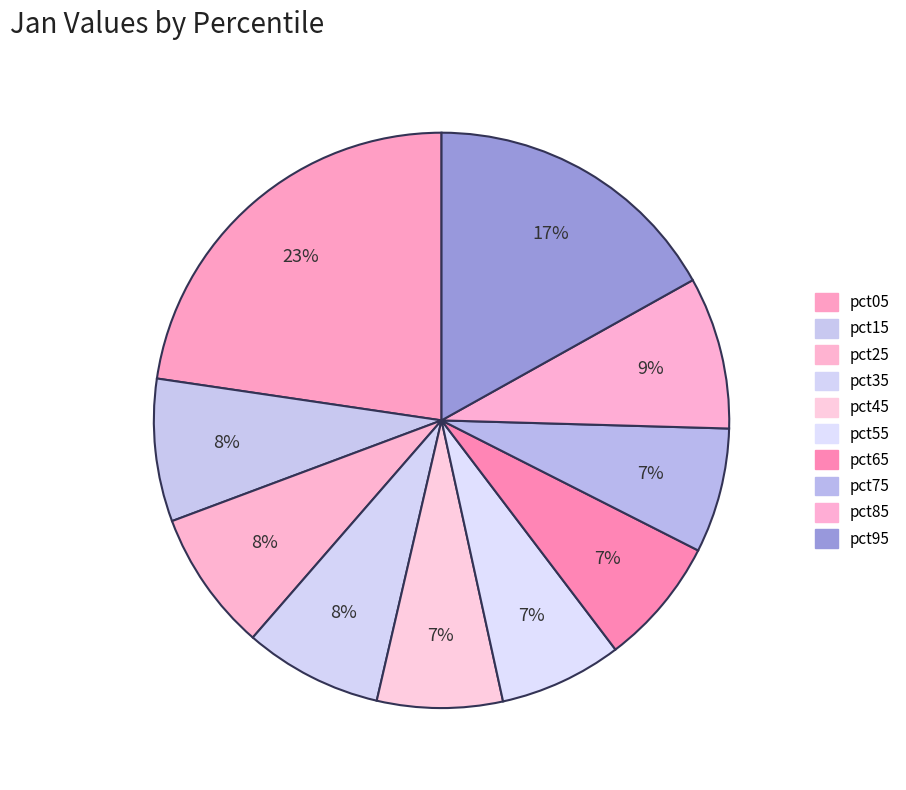

How many slices are in this pie chart?

10